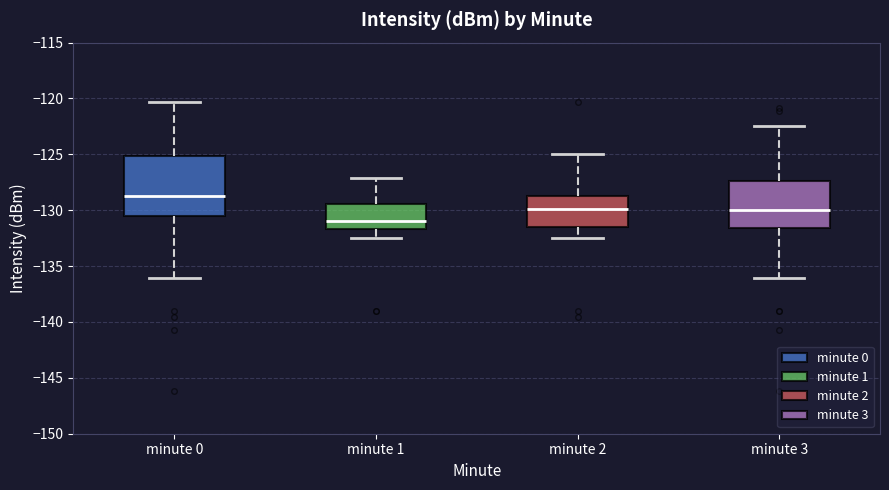

Which box's median line is the lowest?

minute 1